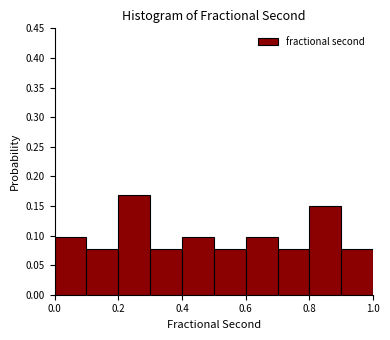

Over which range of the x-axis is the bar tallest?

0.2 to 0.3